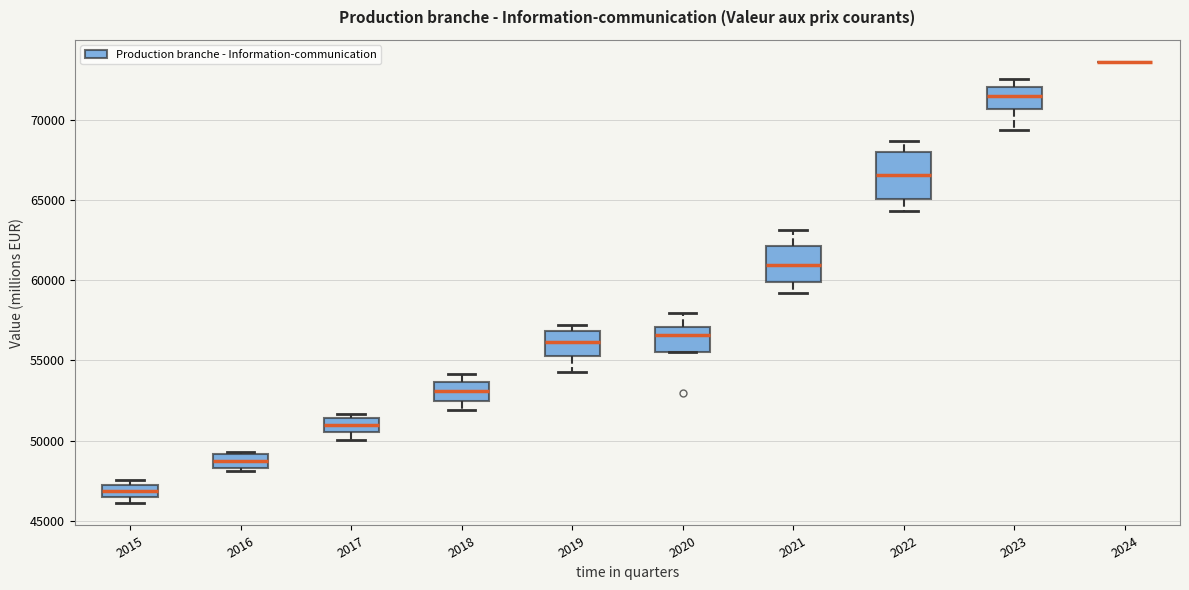

Where does the median line of the box at x = 2022 sit on the y-axis? The values are not printed on the chart, so give them approximately, as read against the axis.

66500